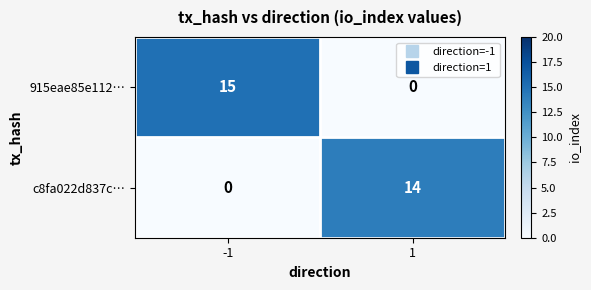

Rank the series by their maximum value, from lowest to highest.

c8fa022d837c…, 915eae85e112…